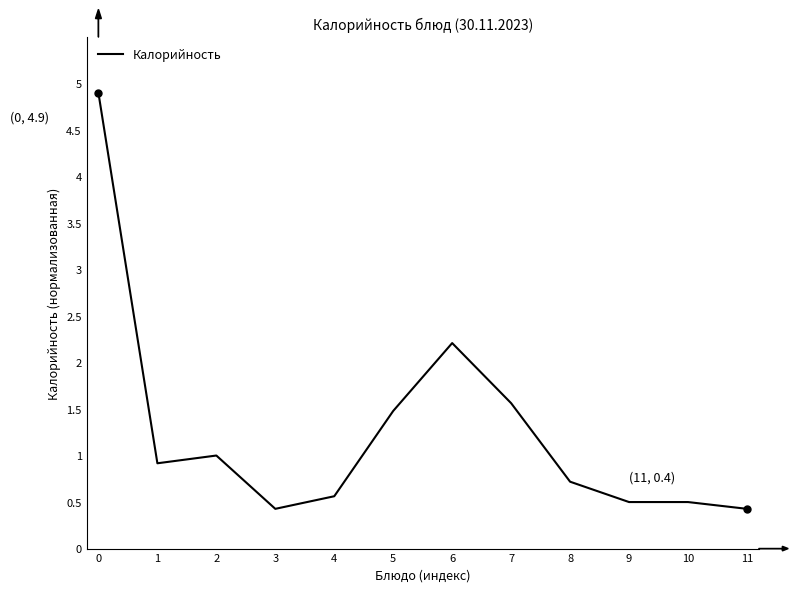

What is the difference between the maximum and minimum values?

4.5